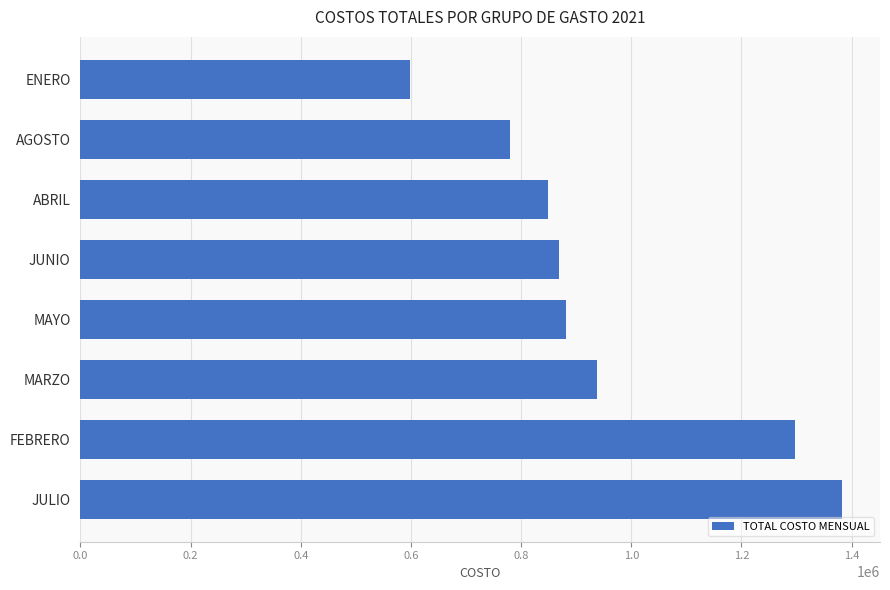

What is the difference between the second highest and minimum values?

698739.0